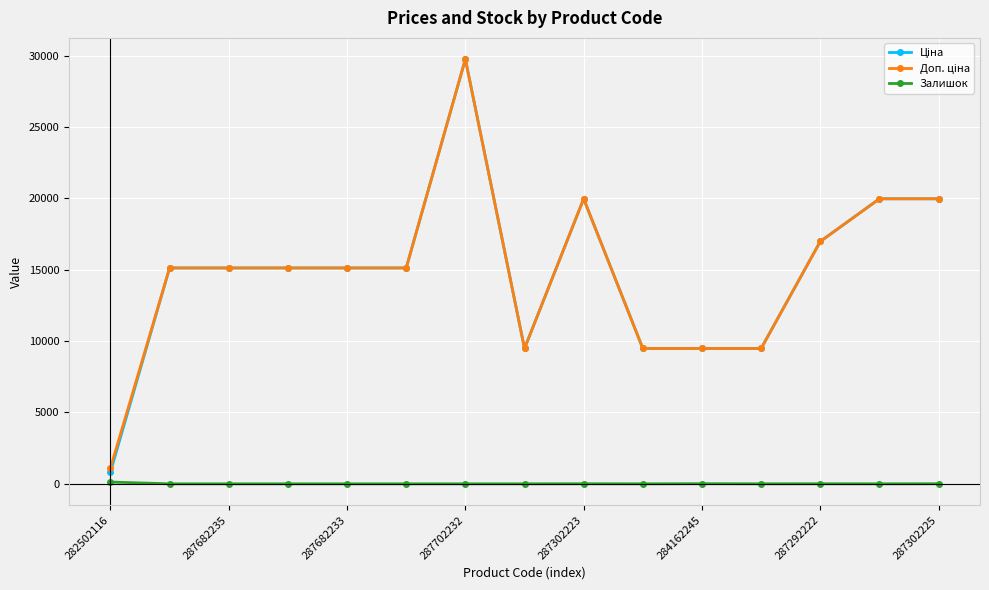

What is the difference between the maximum and minimum values in the Залишок series?

125.0